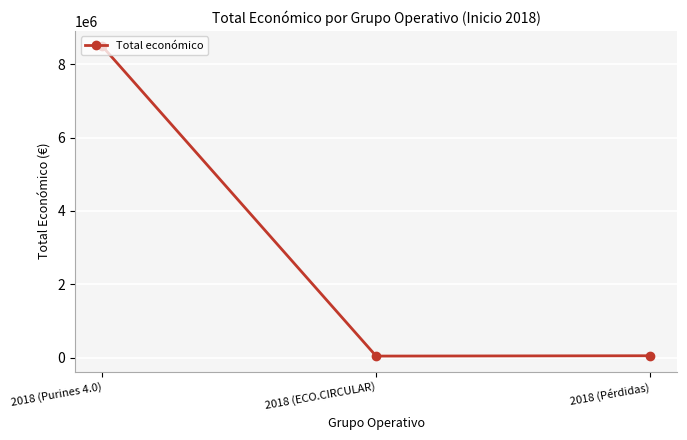

At which label is the value closest to 4263922?

2018 (Pérdidas)